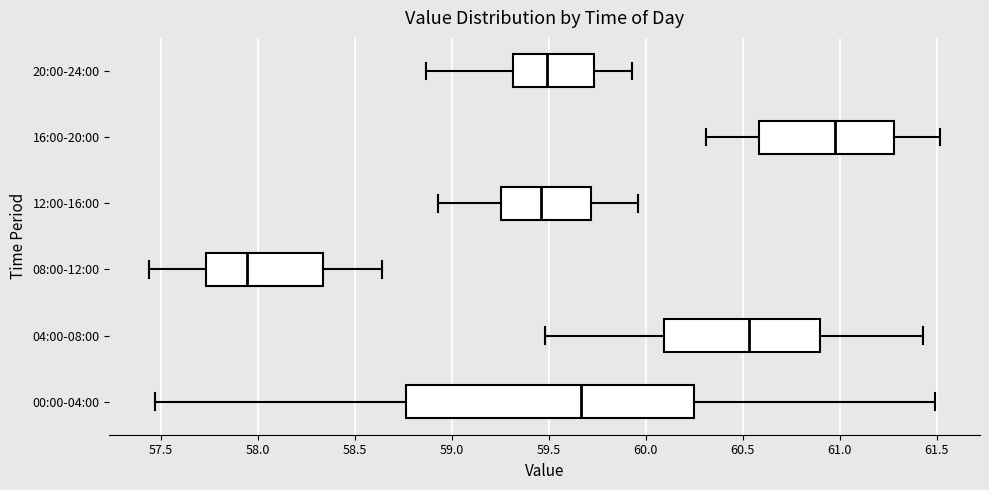

Where does the left whisker of the box for 16:00-20:00 end on the x-axis? The values are not printed on the chart, so give them approximately, as read against the axis.

60.30